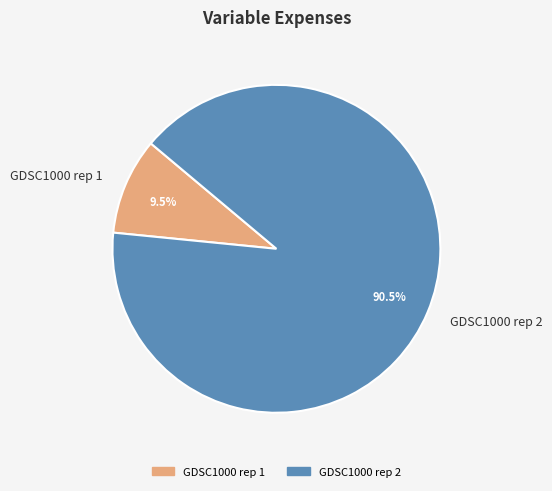

Which category has the biggest portion of the pie?

GDSC1000 rep 2